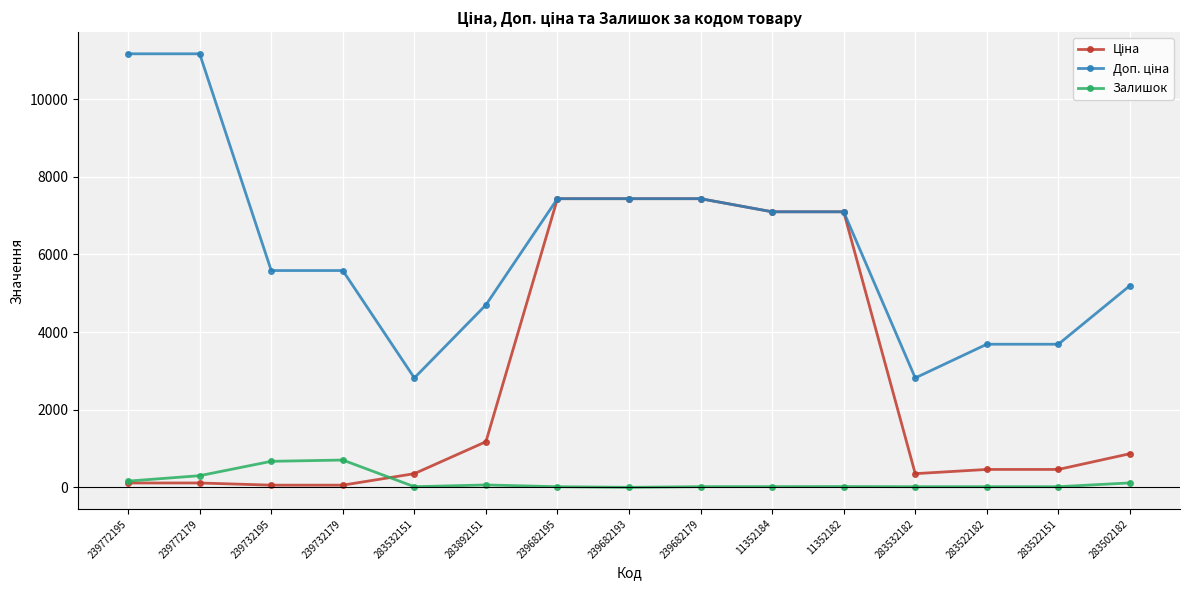

The Залишок series shows 0.0 at 239682193. True or false?

True